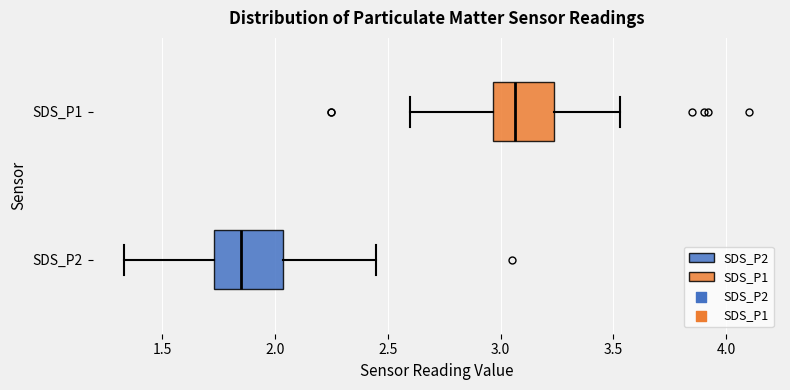

Reading bottom to top, read every box against the x-axis: the position of its median line, the range the box covers, and the ends of its whiskers. The values are not printed on the chart, so give them approximately, as read against the axis.

SDS_P2: median 1.85, box 1.75 to 2.05, whiskers 1.35 to 2.45
SDS_P1: median 3.05, box 2.95 to 3.25, whiskers 2.60 to 3.55